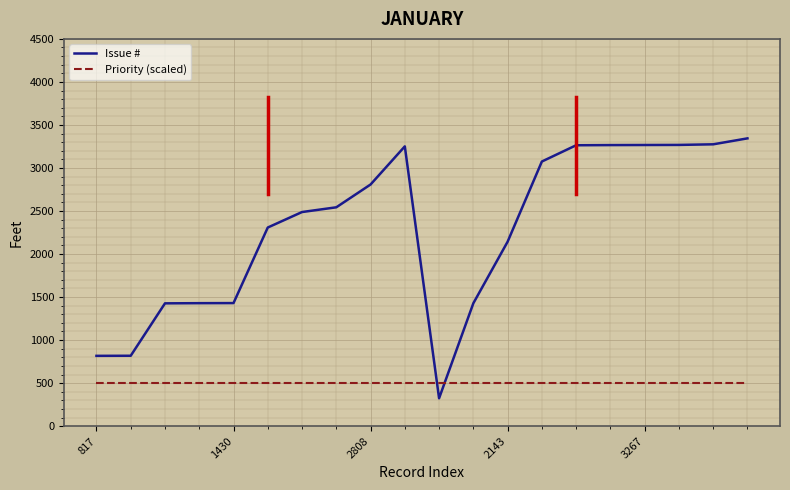

Which series has the largest total across all categories?

Issue #